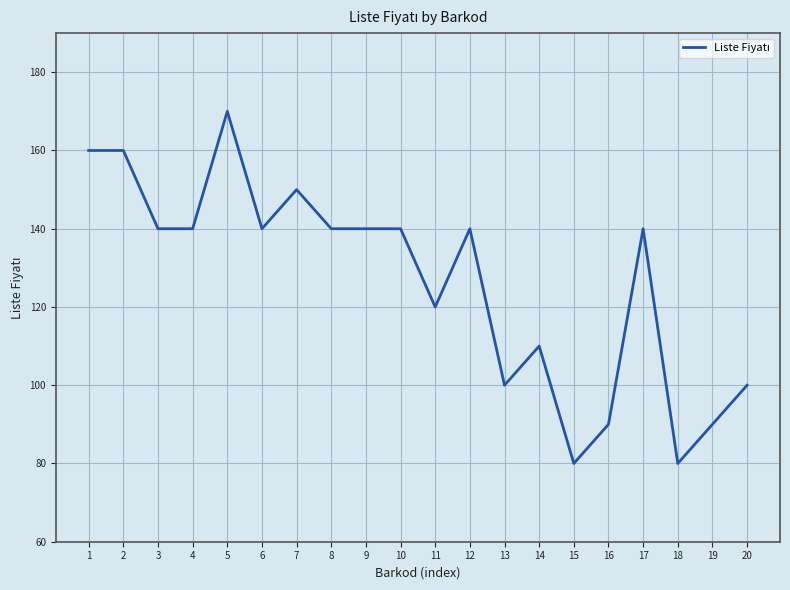

Reading left to right, what are all the values shown in this chart?

1=160	2=160	3=140	4=140	5=170	6=140	7=150	8=140	9=140	10=140	11=120	12=140	13=100	14=110	15=80	16=90	17=140	18=80	19=90	20=100